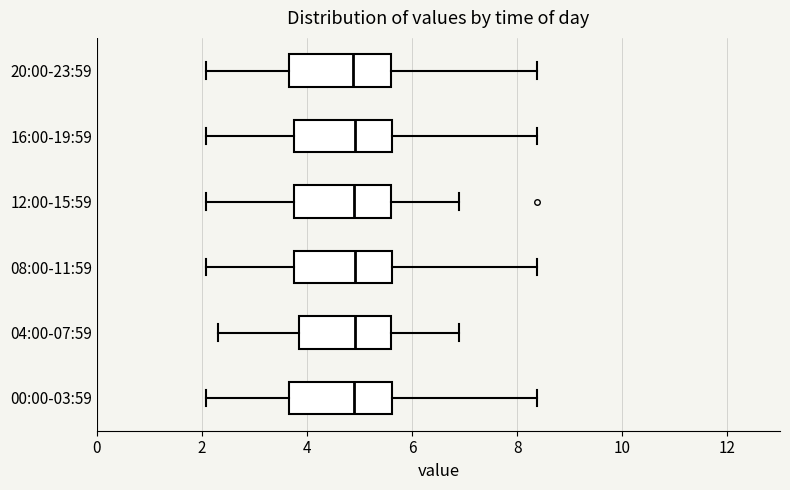

Reading bottom to top, read every box against the x-axis: the position of its median line, the range the box covers, and the ends of its whiskers. The values are not printed on the chart, so give them approximately, as read against the axis.

00:00-03:59: median 4.8, box 3.6 to 5.6, whiskers 2.0 to 8.4
04:00-07:59: median 5.0, box 3.8 to 5.6, whiskers 2.4 to 7.0
08:00-11:59: median 5.0, box 3.8 to 5.6, whiskers 2.0 to 8.4
12:00-15:59: median 4.8, box 3.8 to 5.6, whiskers 2.0 to 7.0
16:00-19:59: median 5.0, box 3.8 to 5.6, whiskers 2.0 to 8.4
20:00-23:59: median 4.8, box 3.6 to 5.6, whiskers 2.0 to 8.4